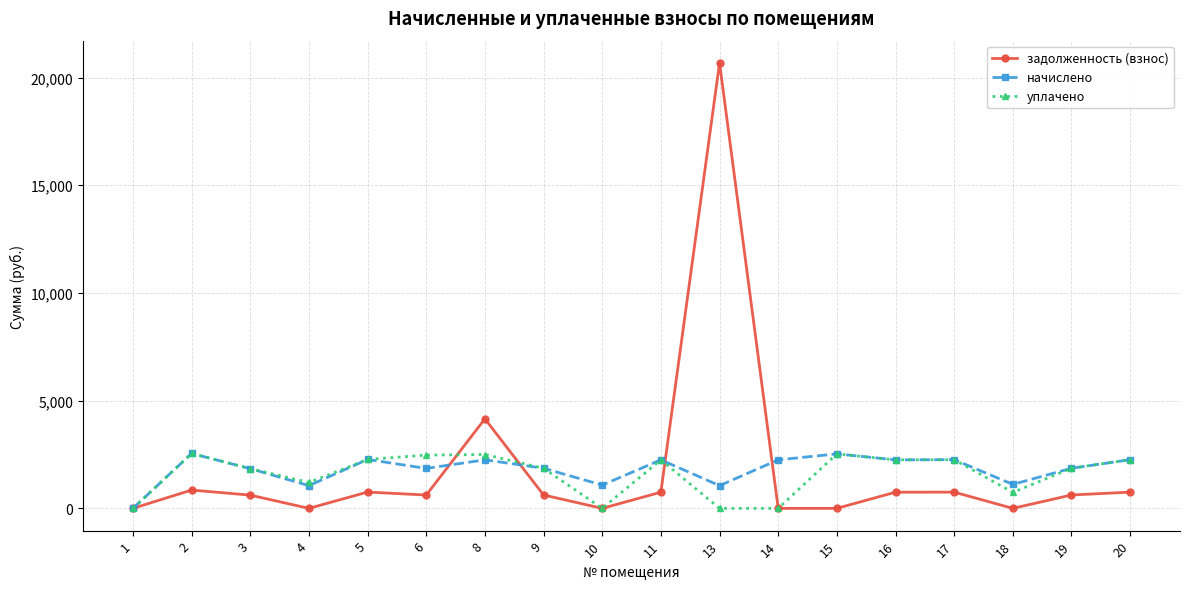

What is the total value across all series at 15?

5058.5